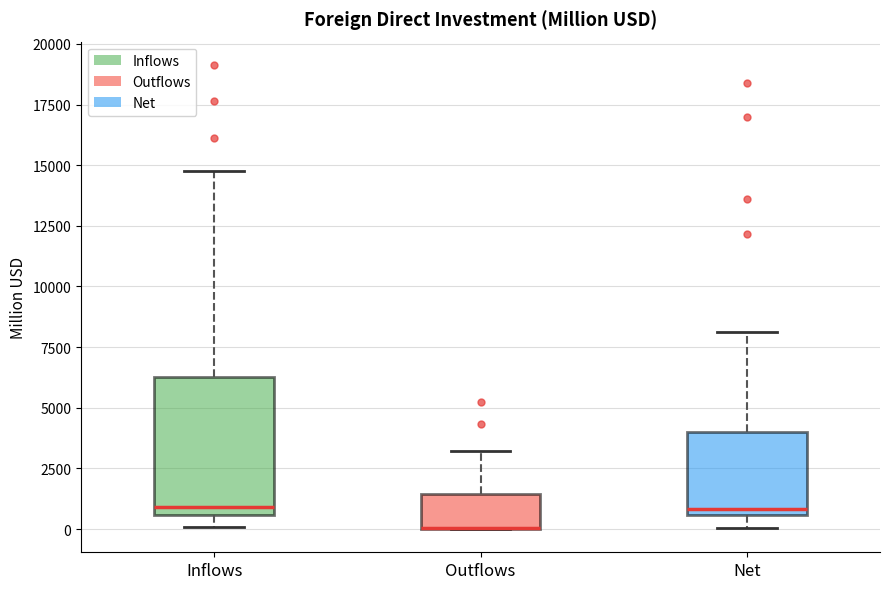

Reading left to right, read every box against the y-axis: the position of its median line, the range the box covers, and the ends of its whiskers. The values are not printed on the chart, so give them approximately, as read against the axis.

Inflows: median 1000, box 500 to 6500, whiskers 0 to 14500
Outflows: median 0 (drawn on the box's lower edge), box 0 to 1500, whiskers 0 to 3000
Net: median 1000, box 500 to 4000, whiskers 0 to 8000